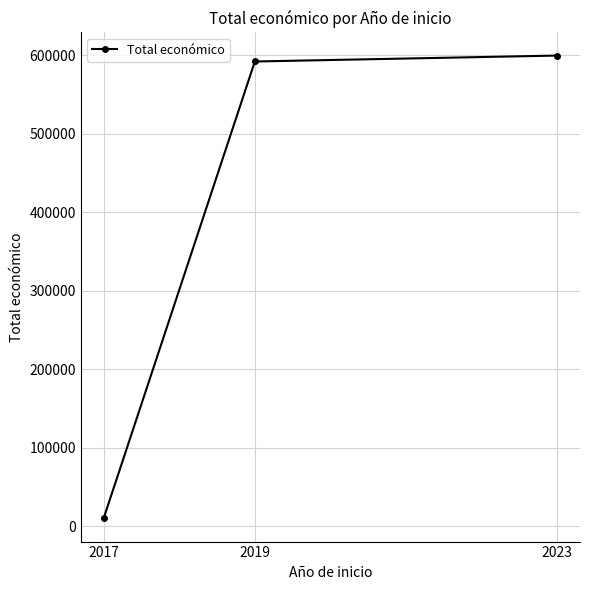

At which label is the value closest to 304722?

2019